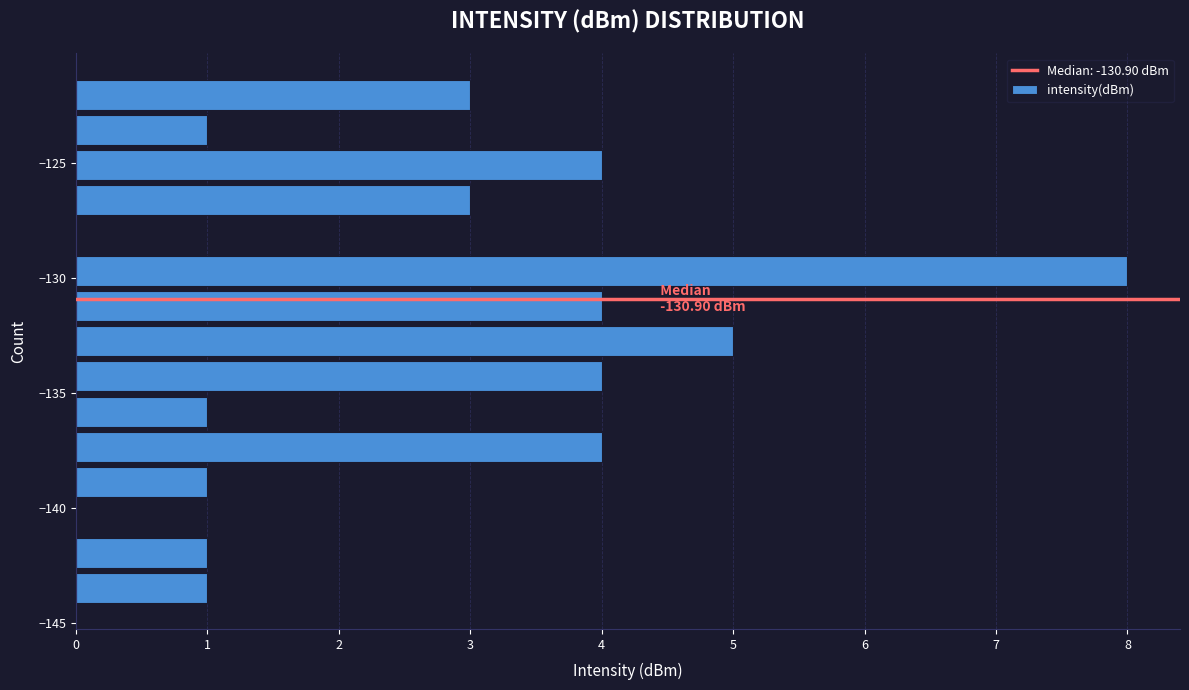

Read against the y-axis, roughly where is the centre of the longest bar?

-129.5